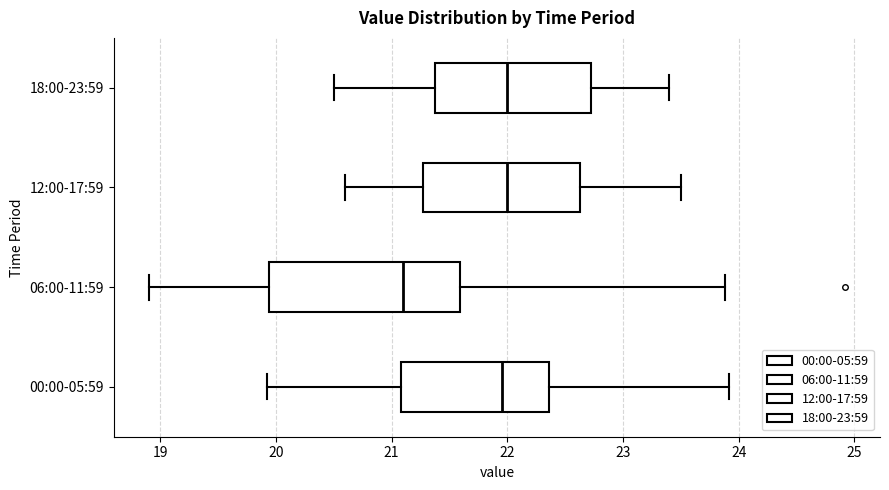

Which box's median line is the furthest to the left?

06:00-11:59